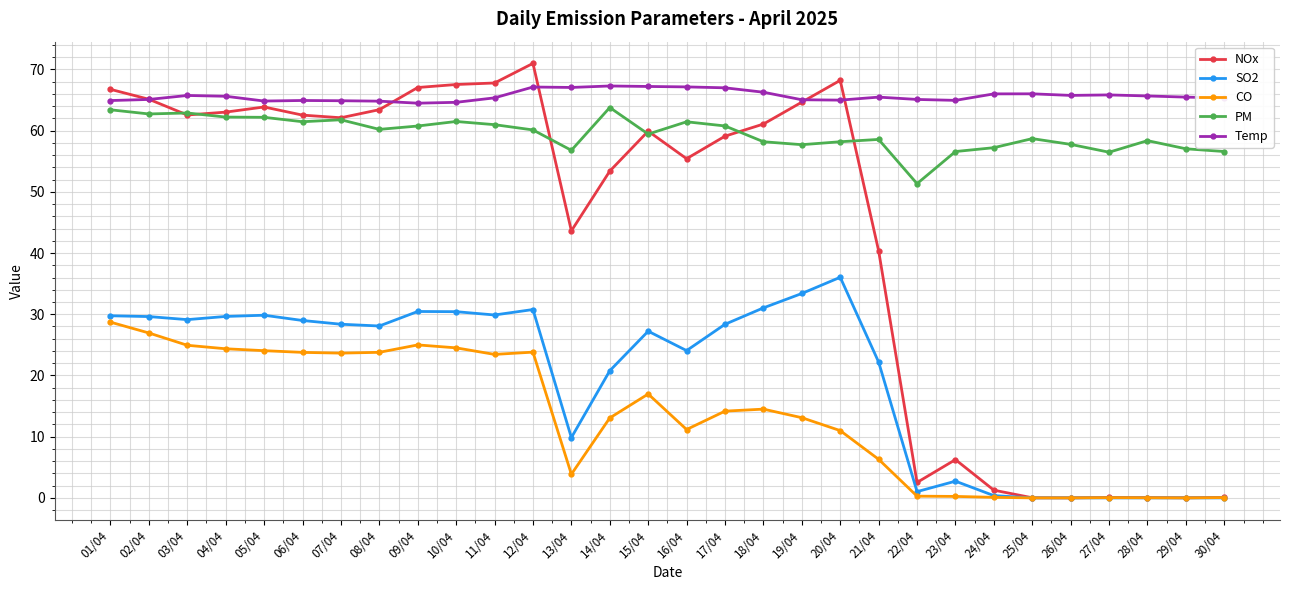

What is the value of the CO point at the 16th from the left?

11.2